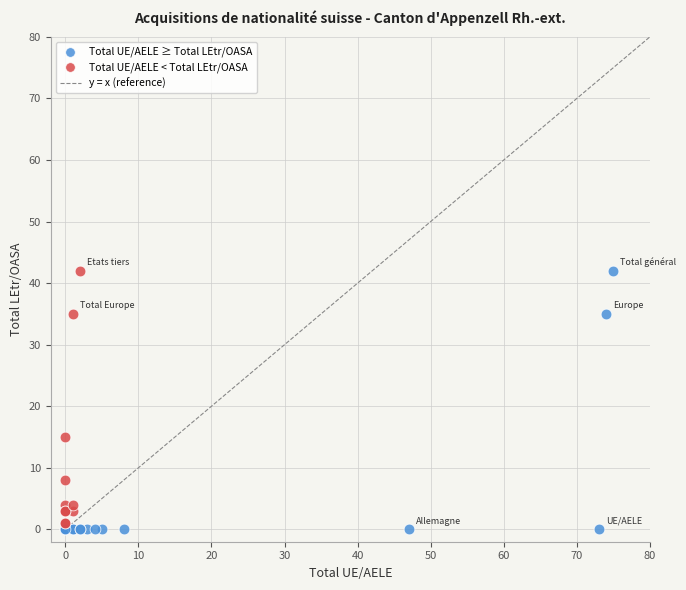

Which series has the widest spread of Y values?

Total UE/AELE ≥ Total LEtr/OASA